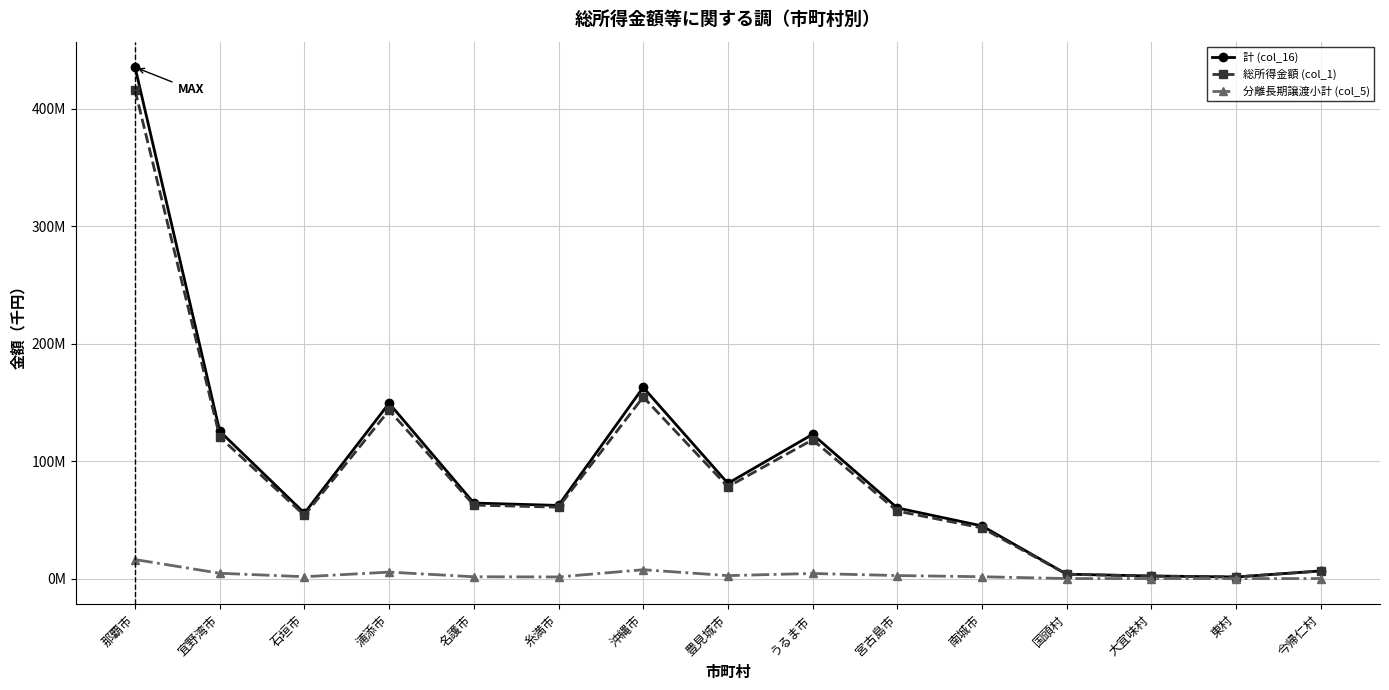

What is the average value of the 総所得金額 (col_1) series?

88111947